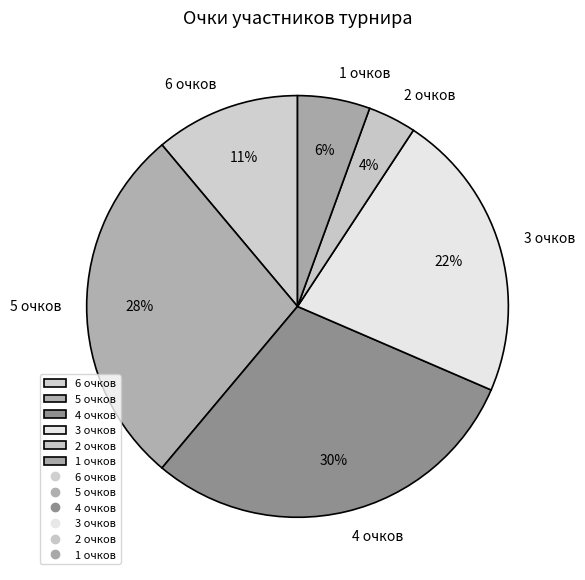

Is it true that 3 очков is 11% of the pie?

False